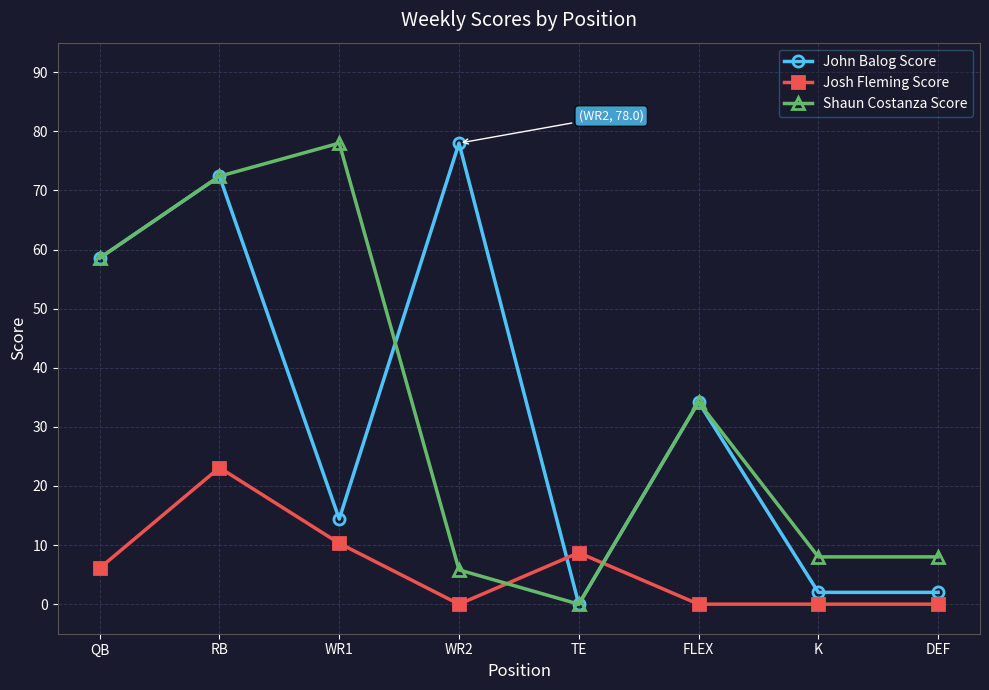

What is the total value across all series at WR1?

102.7